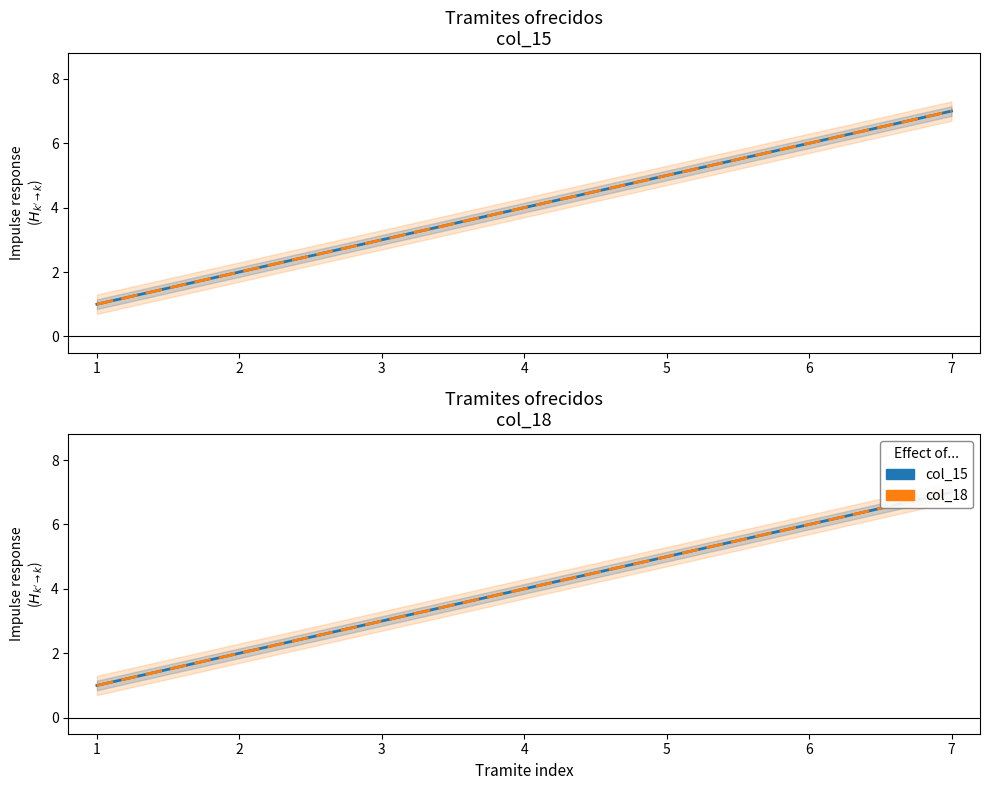

The value of col_15 at 2 is 3. True or false?

False